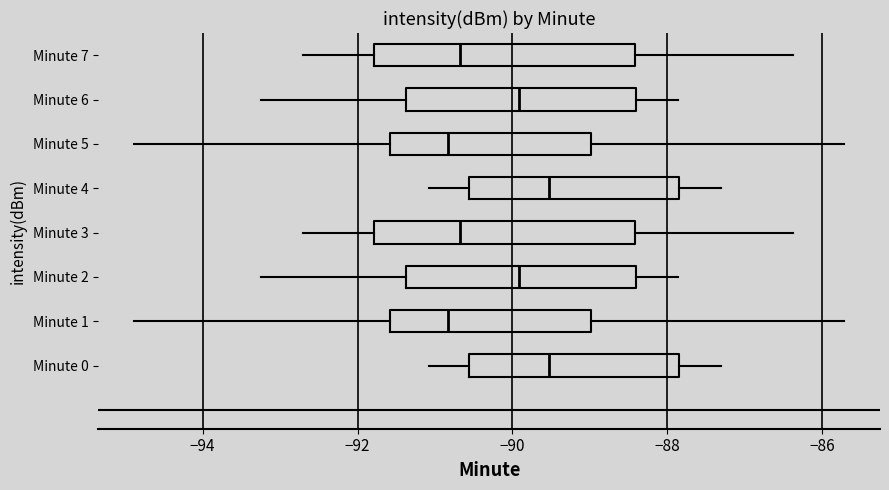

Reading bottom to top, transcribe this box plot: for each box, give where its median line is, the range the box spans, and where its two whiskers end, as read against the x-axis. The values are not printed on the chart, so give them approximately, as read against the axis.

Minute 0: median -89.6, box -90.6 to -87.8, whiskers -91.0 to -87.2
Minute 1: median -90.8, box -91.6 to -89.0, whiskers -94.8 to -85.8
Minute 2: median -90.0, box -91.4 to -88.4, whiskers -93.2 to -87.8
Minute 3: median -90.6, box -91.8 to -88.4, whiskers -92.8 to -86.4
Minute 4: median -89.6, box -90.6 to -87.8, whiskers -91.0 to -87.2
Minute 5: median -90.8, box -91.6 to -89.0, whiskers -94.8 to -85.8
Minute 6: median -90.0, box -91.4 to -88.4, whiskers -93.2 to -87.8
Minute 7: median -90.6, box -91.8 to -88.4, whiskers -92.8 to -86.4